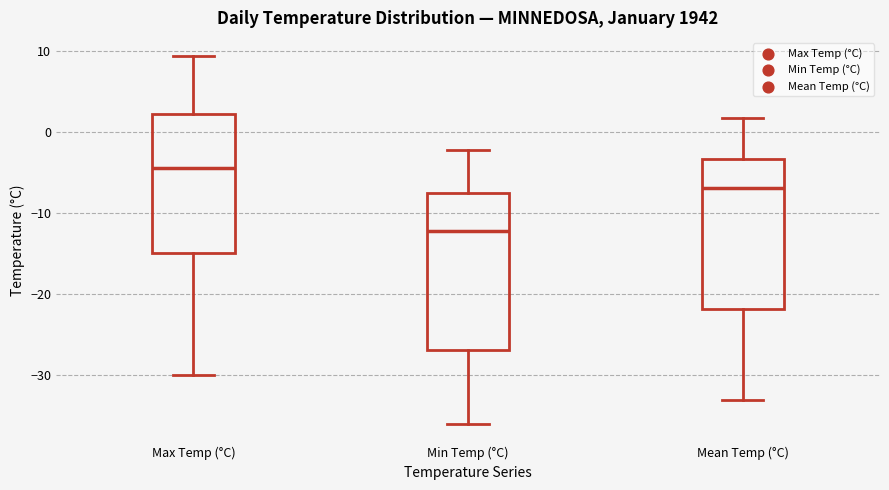

Which box has the lowest median line?

Min Temp (°C)